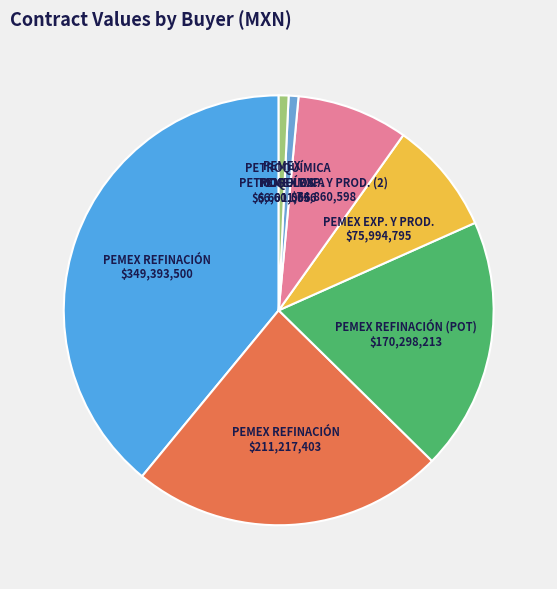

Is it true that PEMEX REFINACIÓN $349,393,500 is 39% of the pie?

True